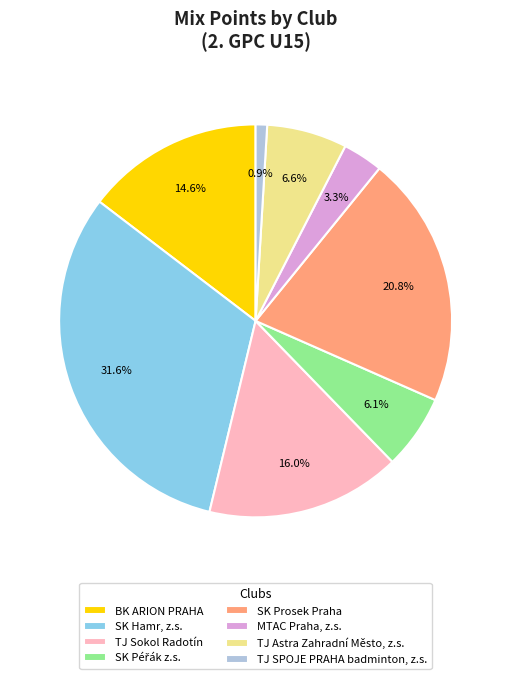

Which slice is the smallest?

TJ SPOJE PRAHA badminton, z.s.